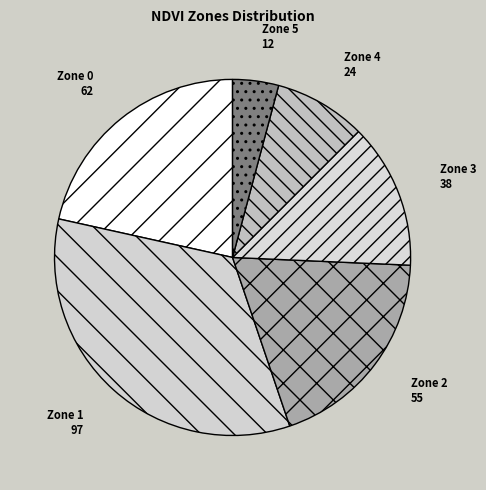

Is the sum of Zone 2 and Zone 0 greater than half?

No